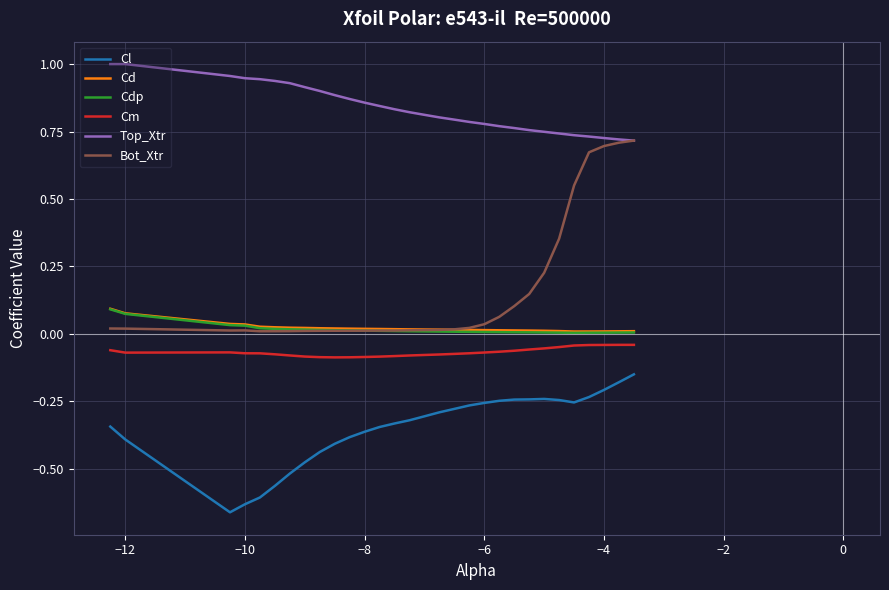

Which series has the widest spread of values?

Bot_Xtr